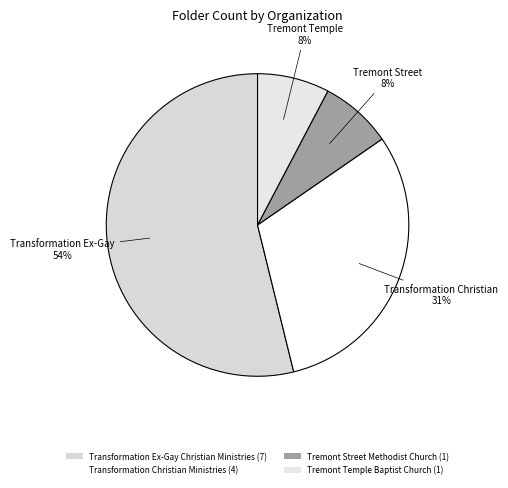

To the nearest percent, what is the combined percentage of Tremont Street Methodist Church and Transformation Christian Ministries?

38%